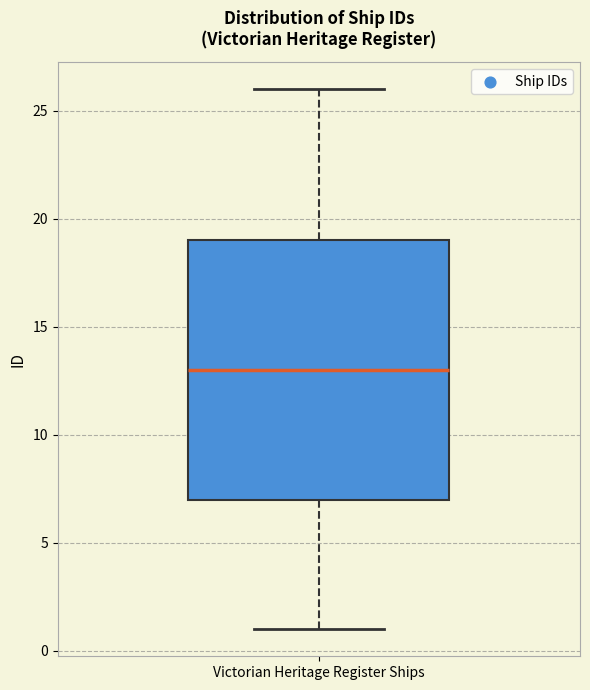

Transcribe this box plot: give where the median line is, the range the box spans, and where the two whiskers end, as read against the y-axis. The values are not printed on the chart, so give them approximately, as read against the axis.

median 13, box 7 to 19, whiskers 1 to 26